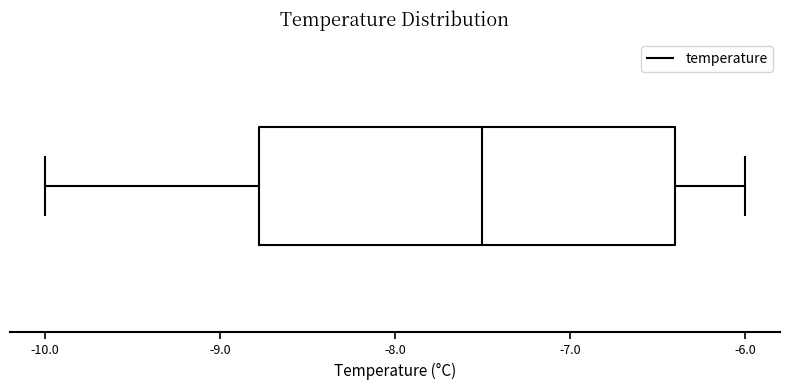

Transcribe this box plot: give where the median line is, the range the box spans, and where the two whiskers end, as read against the x-axis. The values are not printed on the chart, so give them approximately, as read against the axis.

median -7.5, box -8.8 to -6.4, whiskers -10.0 to -6.0